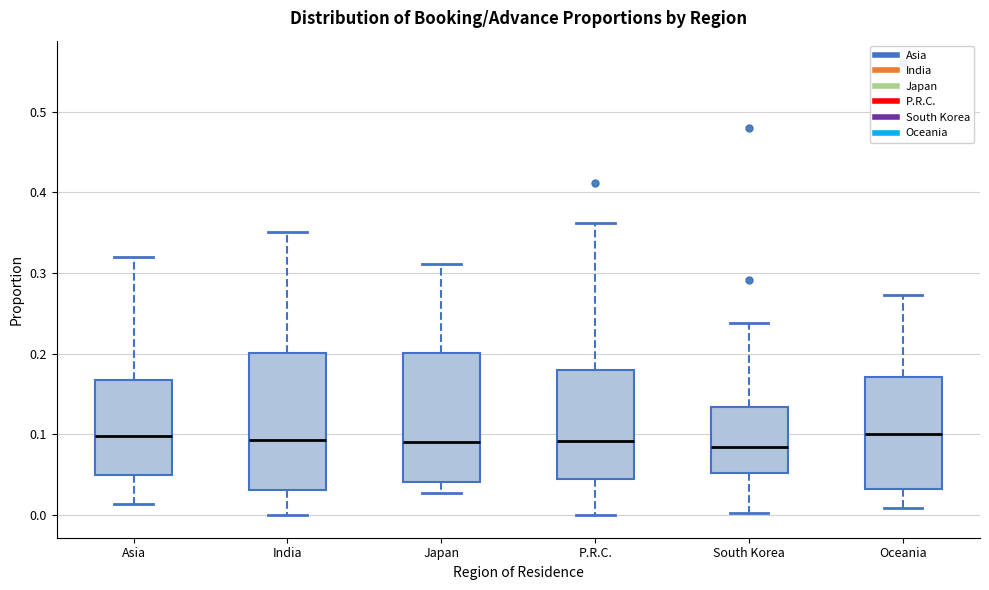

Reading left to right, transcribe this box plot: for each box, give where its median line is, the range the box spans, and where its two whiskers end, as read against the y-axis. The values are not printed on the chart, so give them approximately, as read against the axis.

Asia: median 0.10, box 0.05 to 0.17, whiskers 0.01 to 0.32
India: median 0.09, box 0.03 to 0.20, whiskers 0.00 to 0.35
Japan: median 0.09, box 0.04 to 0.20, whiskers 0.03 to 0.31
P.R.C.: median 0.09, box 0.04 to 0.18, whiskers 0.00 to 0.36
South Korea: median 0.09, box 0.05 to 0.13, whiskers 0.00 to 0.24
Oceania: median 0.10, box 0.03 to 0.17, whiskers 0.01 to 0.27